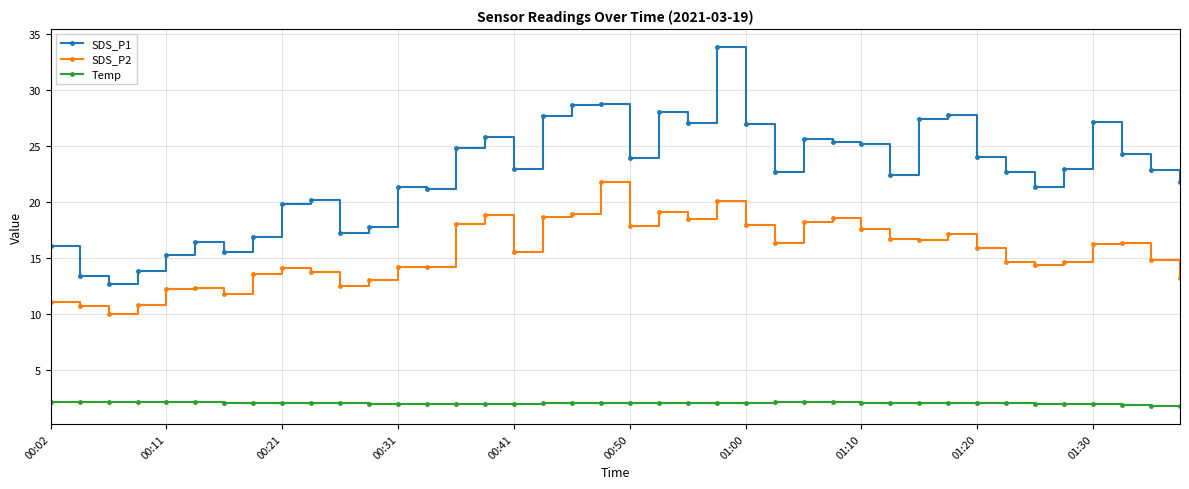

What is the value of the Temp point at the 9th from the left?

2.1